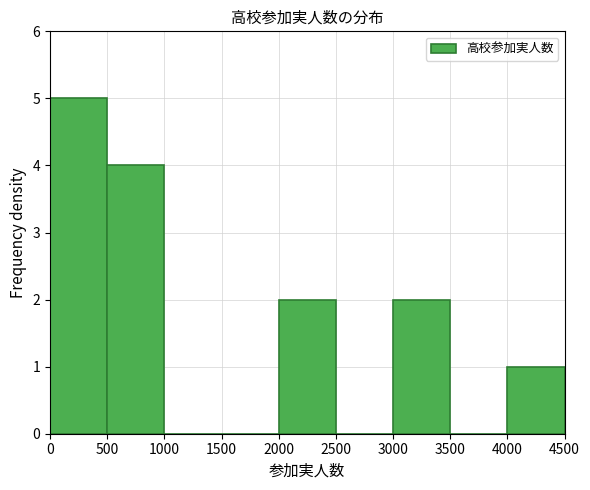

What is the height of the bar covering 500 to 1000 on the x-axis? The values are not printed on the chart, so give them approximately, as read against the axis.

4